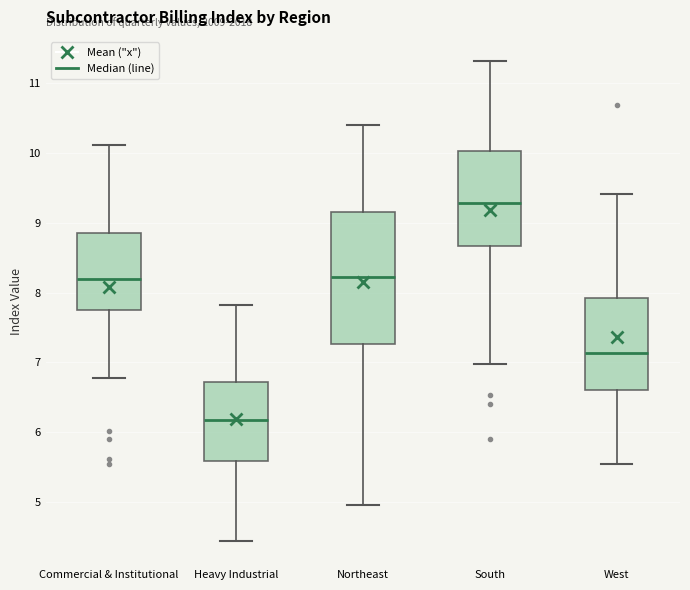

Where is the lower edge of the box for Northeast on the y-axis? The values are not printed on the chart, so give them approximately, as read against the axis.

7.3